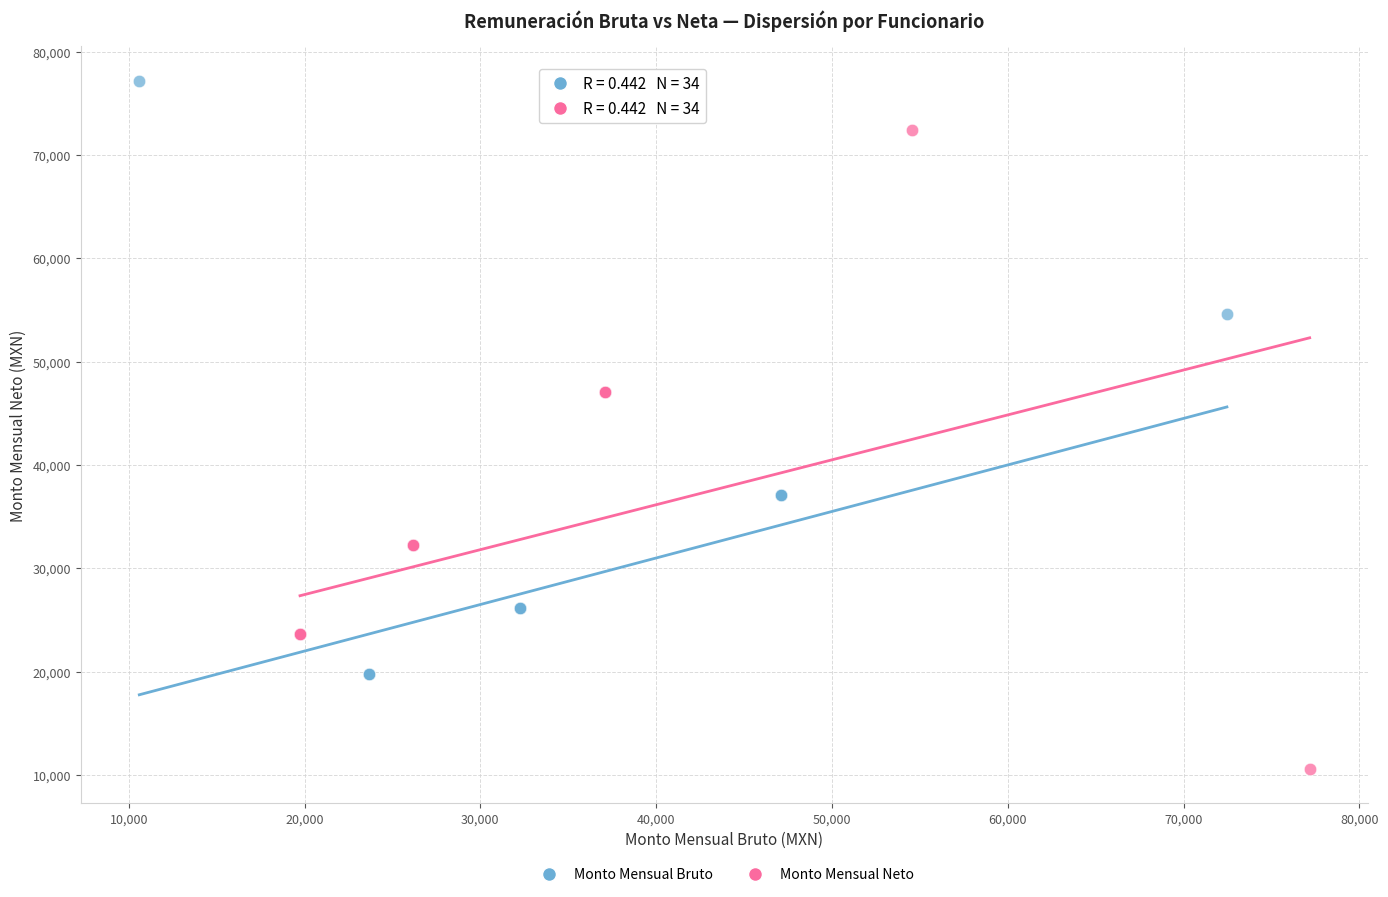

What are all the series names shown in the legend?

Monto Mensual Bruto, Monto Mensual Neto